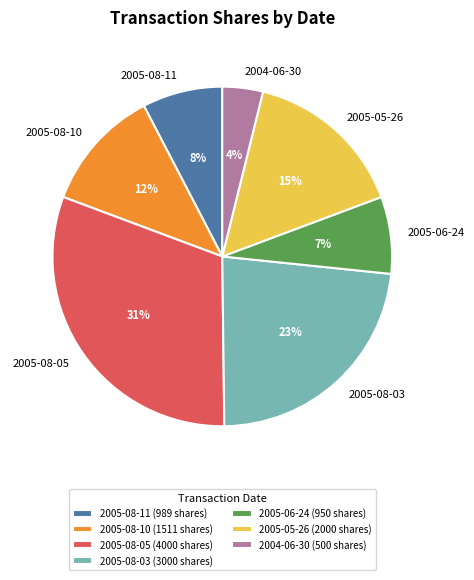

Which has a higher value, 2005-08-11 or 2005-05-26?

2005-05-26